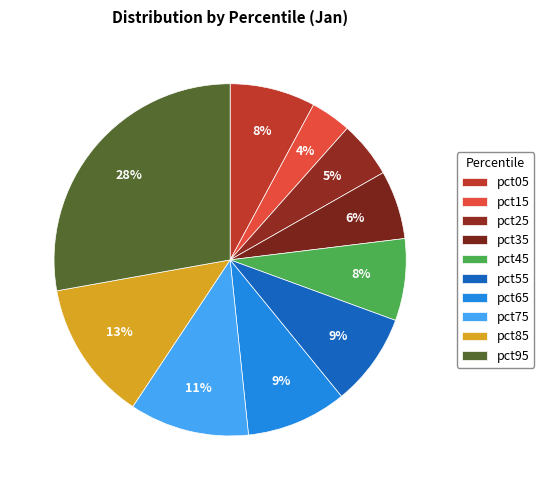

To the nearest percent, what portion does pct05 represent?

8%